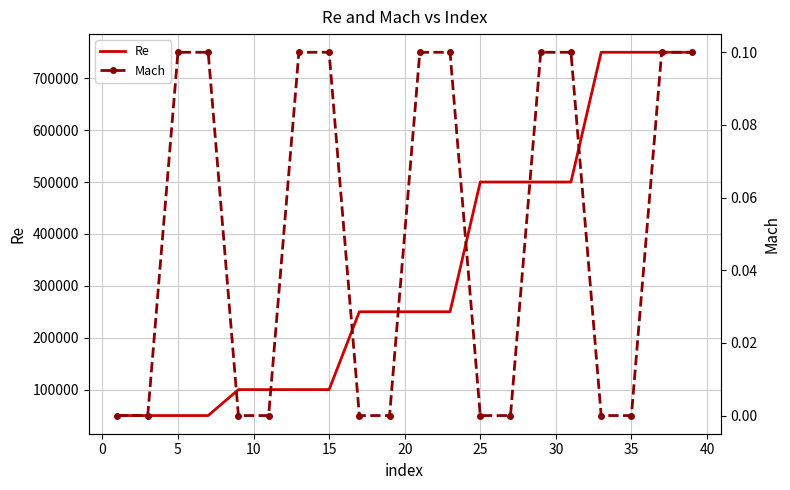

What is the average value of the Mach series?

0.1